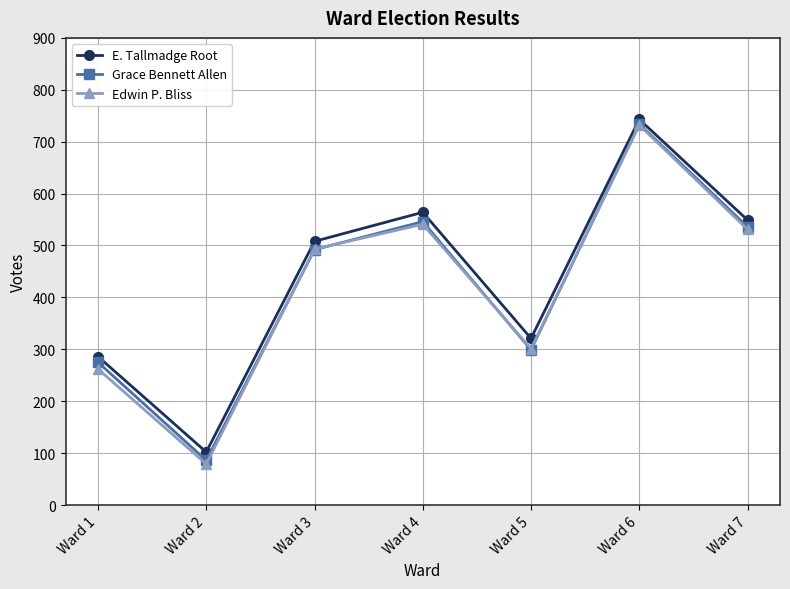

Which series has the largest range (max minus min)?

Edwin P. Bliss